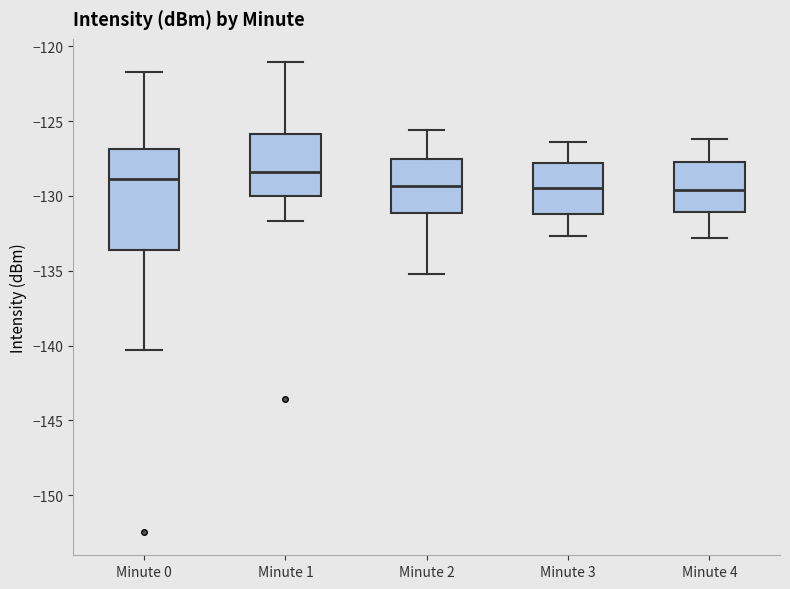

Reading left to right, read every box against the y-axis: the position of its median line, the range the box covers, and the ends of its whiskers. The values are not printed on the chart, so give them approximately, as read against the axis.

Minute 0: median -129.0, box -133.5 to -127.0, whiskers -140.5 to -122.0
Minute 1: median -128.5, box -130.0 to -126.0, whiskers -131.5 to -121.0
Minute 2: median -129.5, box -131.0 to -127.5, whiskers -135.0 to -125.5
Minute 3: median -129.5, box -131.0 to -128.0, whiskers -132.5 to -126.5
Minute 4: median -129.5, box -131.0 to -127.5, whiskers -133.0 to -126.0